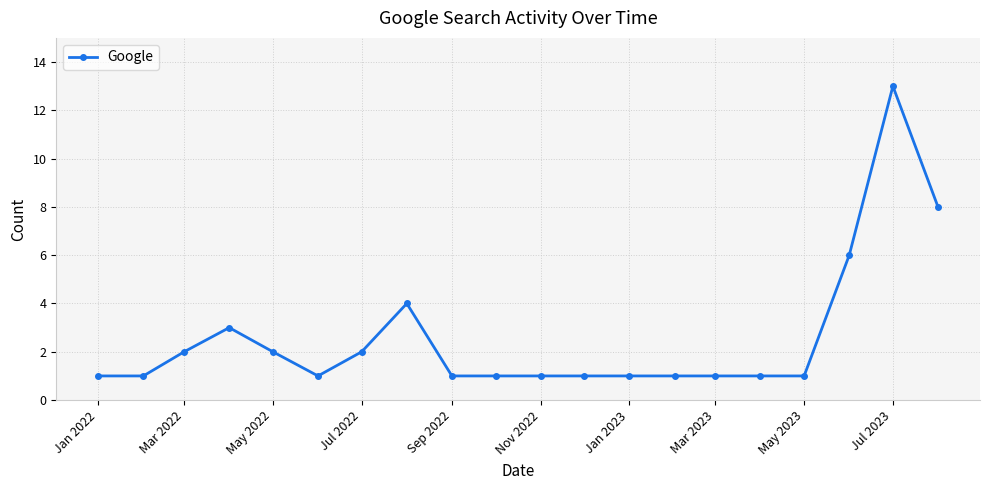

What is the sum of all values?

52